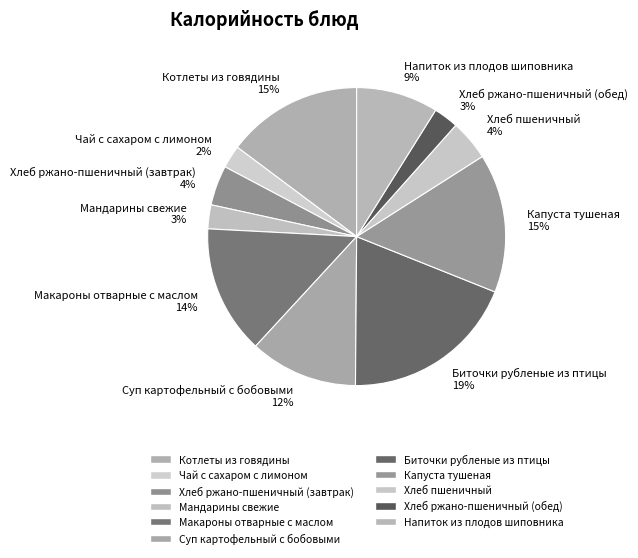

What is the ratio of the value at Хлеб ржано-пшеничный (завтрак) to the value at Хлеб пшеничный?

1.0